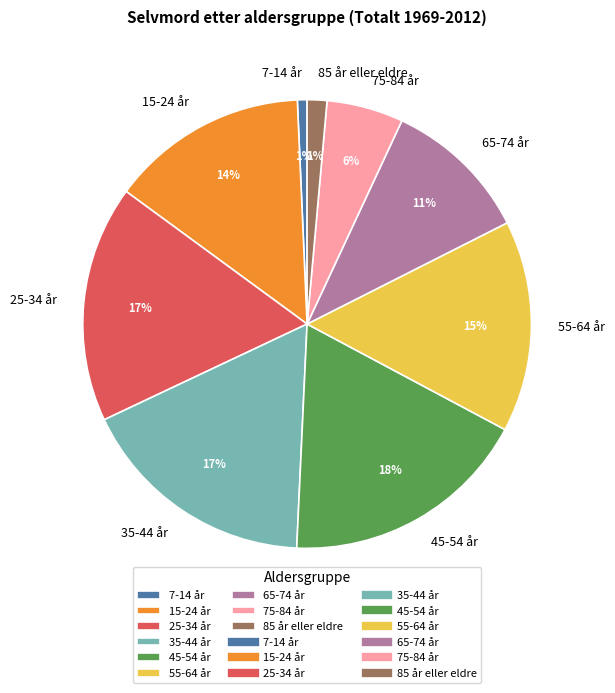

Count the number of slices in the pie.

9